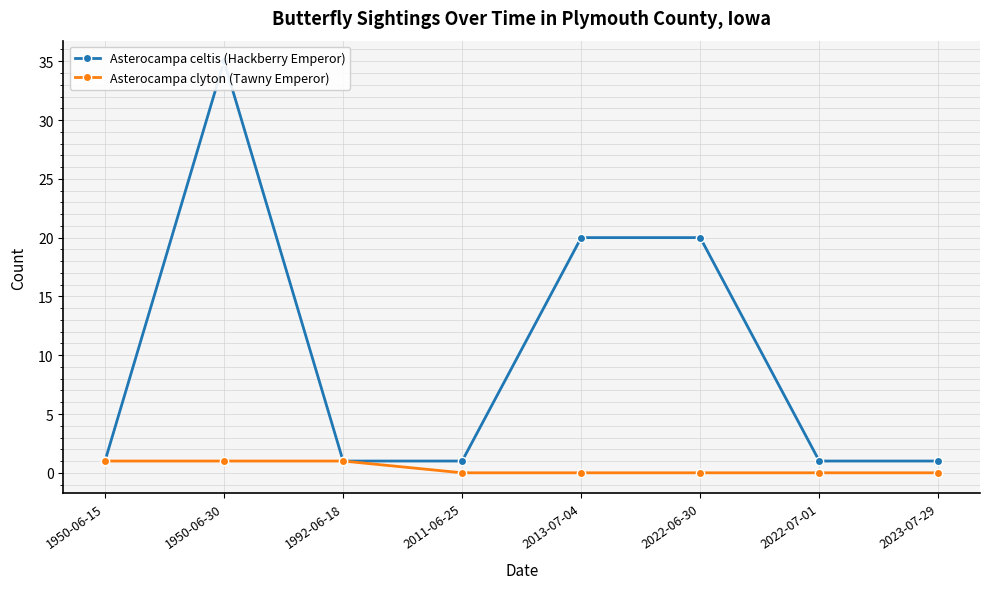

Which series has the largest range (max minus min)?

Asterocampa celtis (Hackberry Emperor)